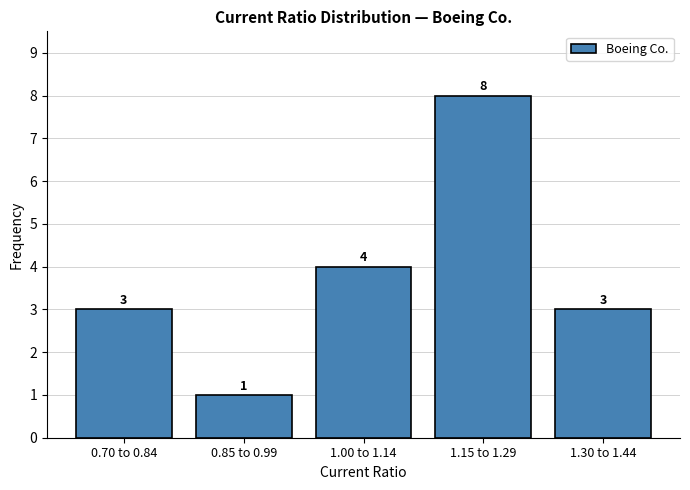

Reading left to right, extract all data points from this chart.

0.70 to 0.84=3	0.85 to 0.99=1	1.00 to 1.14=4	1.15 to 1.29=8	1.30 to 1.44=3